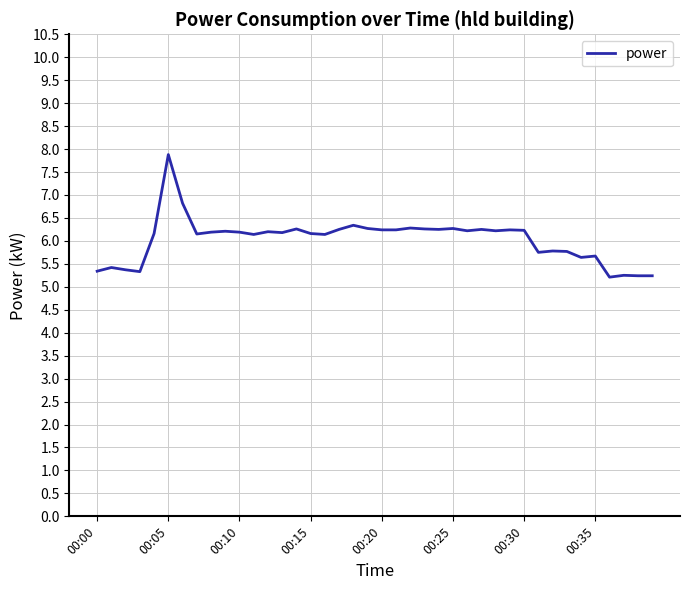

What is the maximum value shown in the chart?

7.9